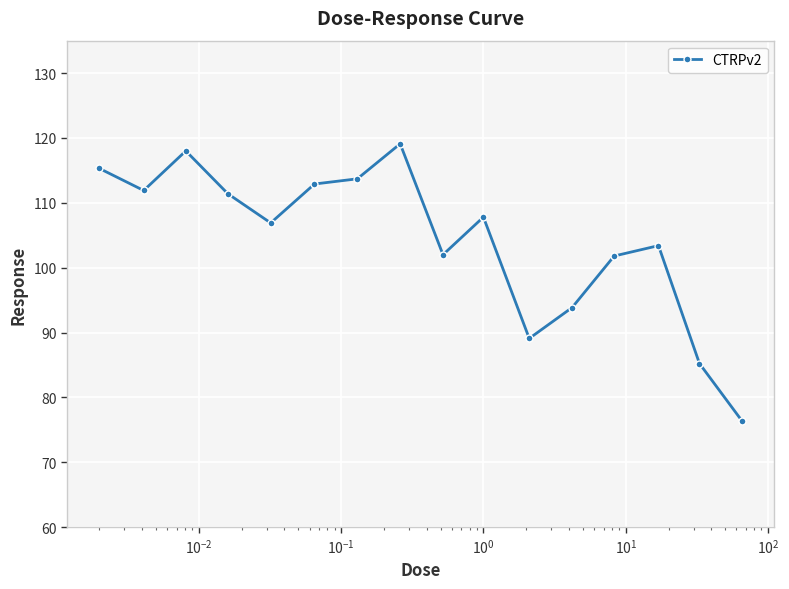

What is the maximum value shown in the chart?

119.1